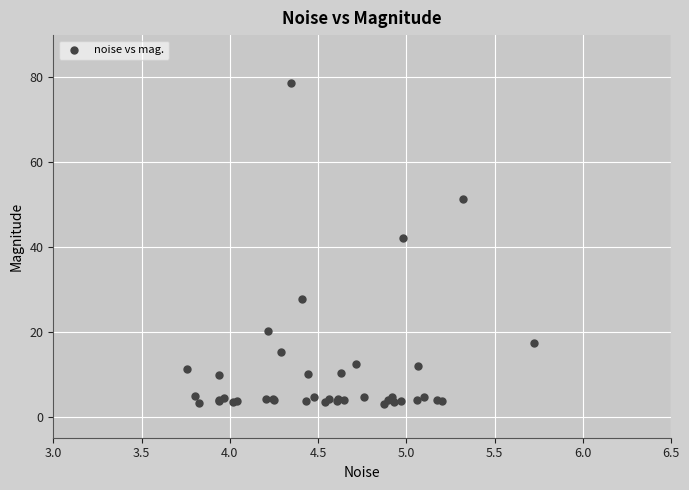

What Y value in the scatter plot is closest to 40?

42.1